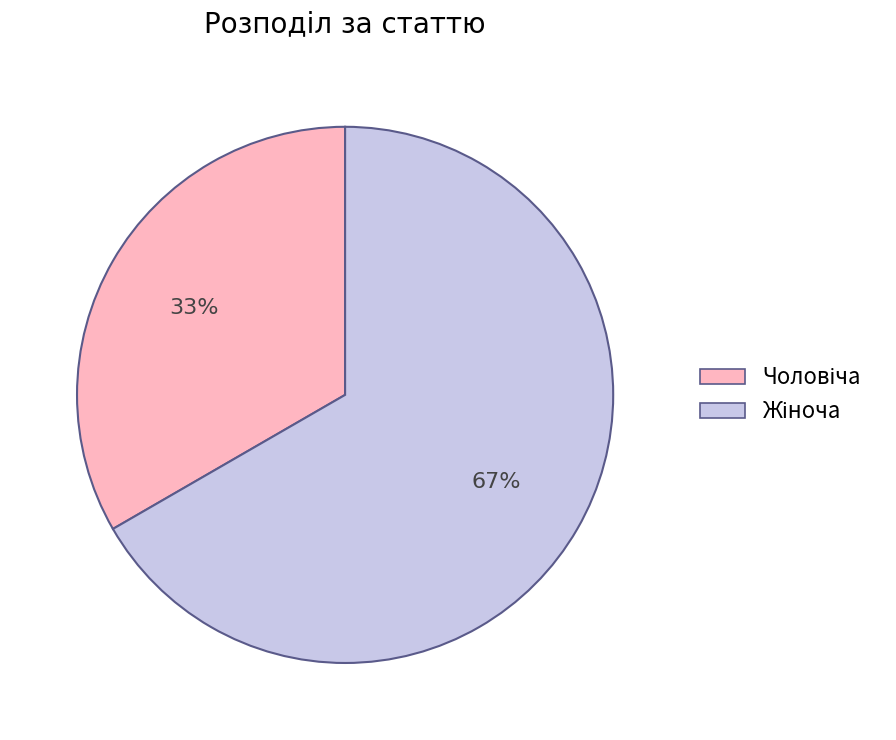

To the nearest percent, what is the average slice percentage?

50%